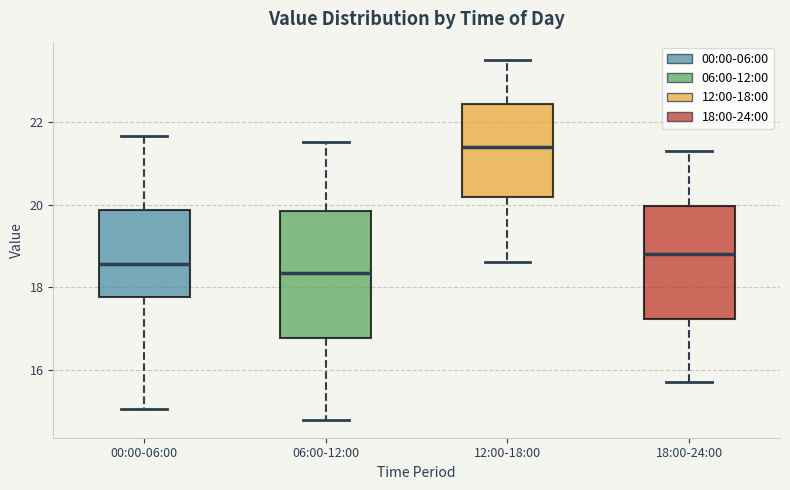

Which box is the tallest, from its lower edge to its upper edge?

06:00-12:00